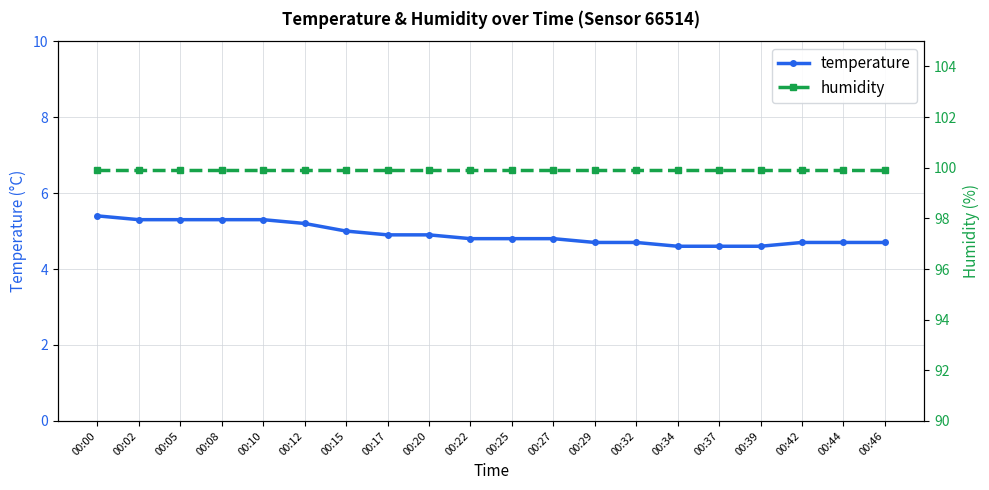

How many lines are shown in the chart?

2